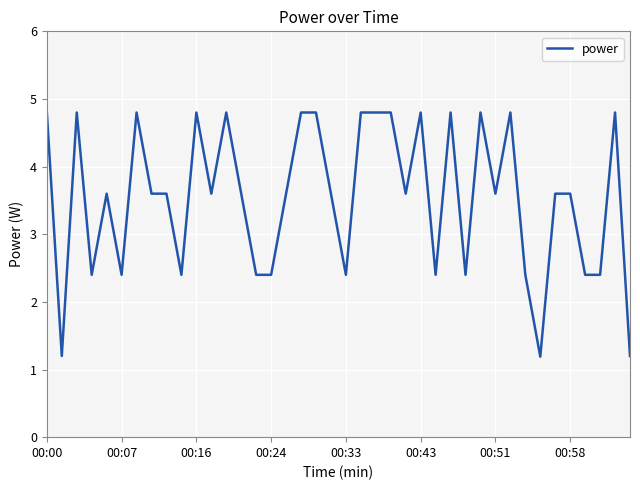

What is the difference between the maximum and minimum values?

3.6